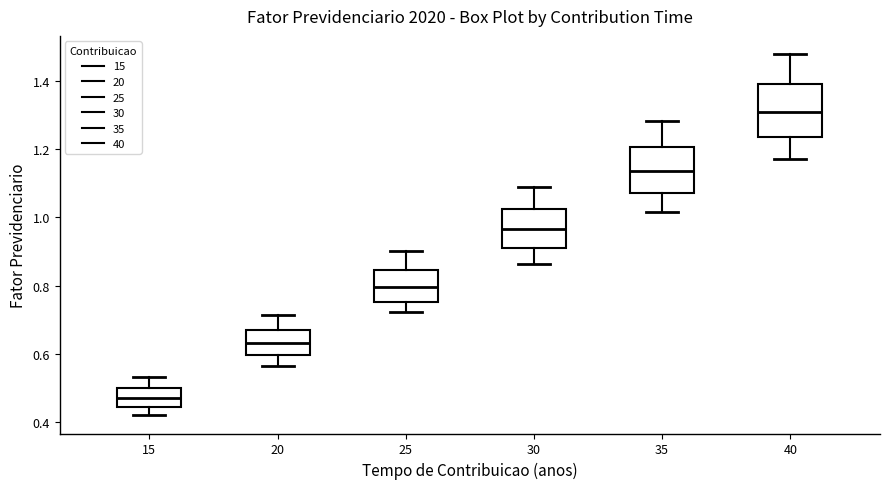

Reading left to right, transcribe this box plot: for each box, give where its median line is, the range the box spans, and where its two whiskers end, as read against the y-axis. The values are not printed on the chart, so give them approximately, as read against the axis.

15: median 0.46, box 0.44 to 0.50, whiskers 0.42 to 0.54
20: median 0.64, box 0.60 to 0.68, whiskers 0.56 to 0.72
25: median 0.80, box 0.76 to 0.84, whiskers 0.72 to 0.90
30: median 0.96, box 0.92 to 1.02, whiskers 0.86 to 1.08
35: median 1.14, box 1.08 to 1.20, whiskers 1.02 to 1.28
40: median 1.30, box 1.24 to 1.38, whiskers 1.18 to 1.48